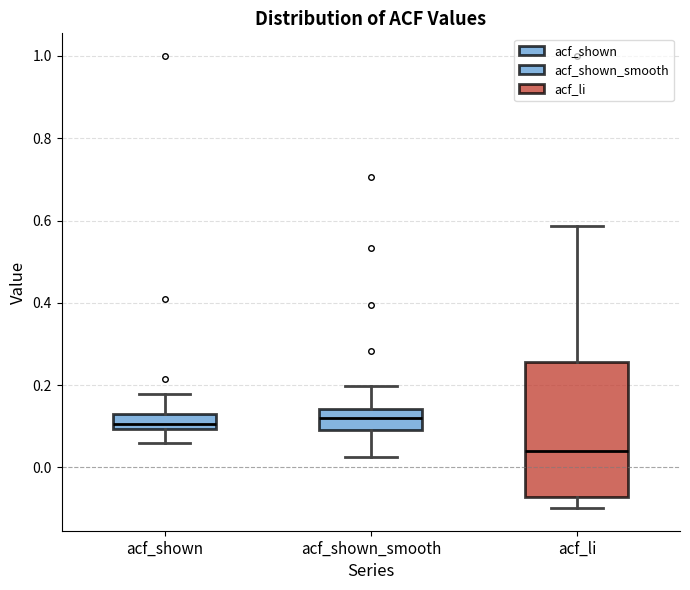

Where is the lower edge of the box for acf_shown_smooth on the y-axis? The values are not printed on the chart, so give them approximately, as read against the axis.

0.10